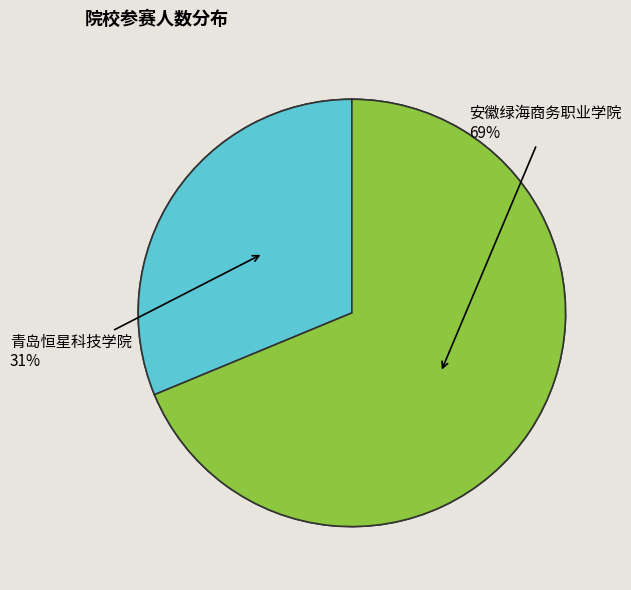

To the nearest percent, what portion does 青岛恒星科技学院 represent?

31%